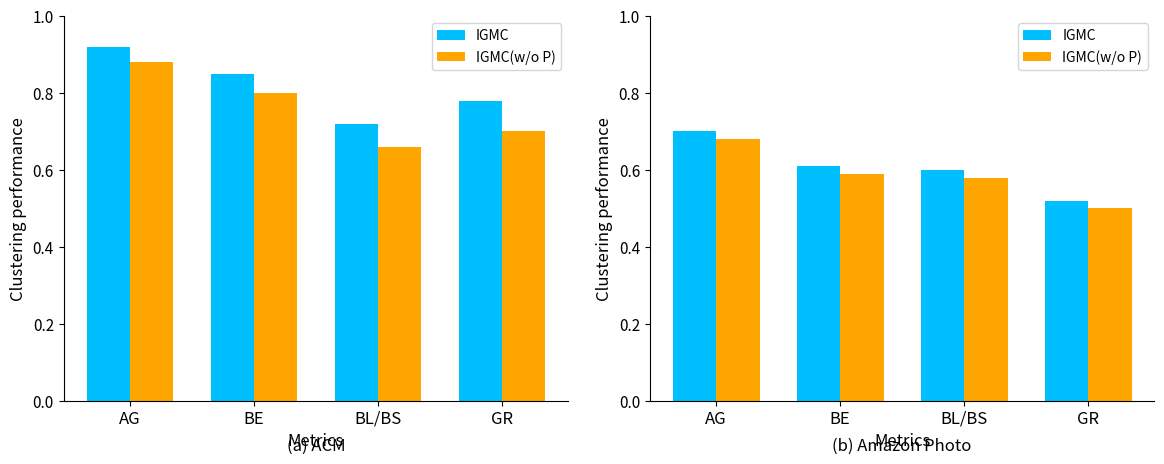

What are all the series names shown in the legend?

IGMC, IGMC(w/o P)